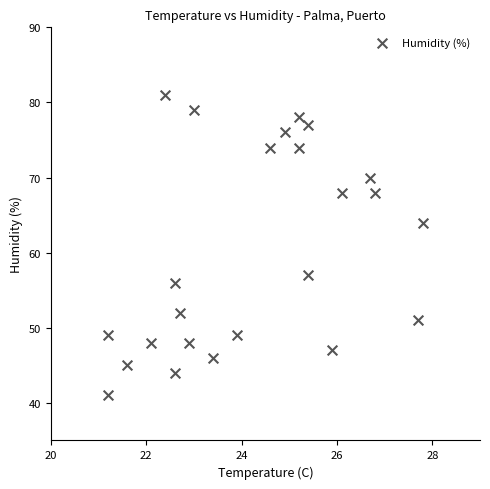

What Y value in the scatter plot is closest to 61?

64